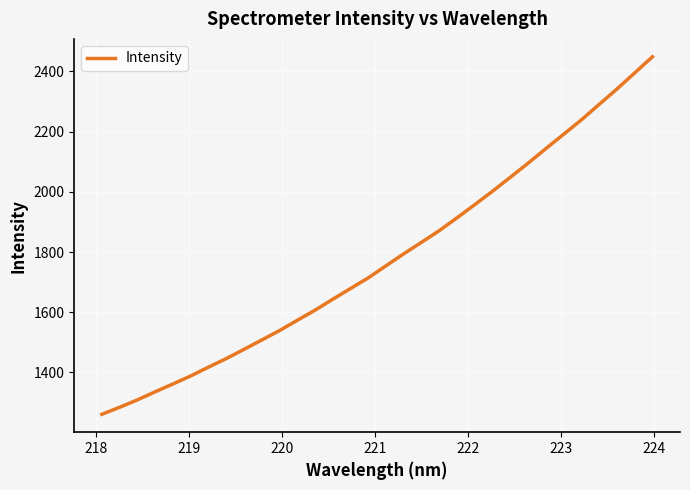

What is the maximum value shown in the chart?

2448.2